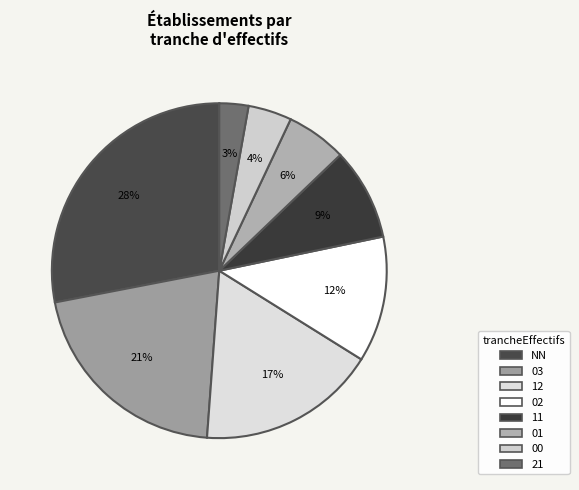

Count the number of slices in the pie.

8